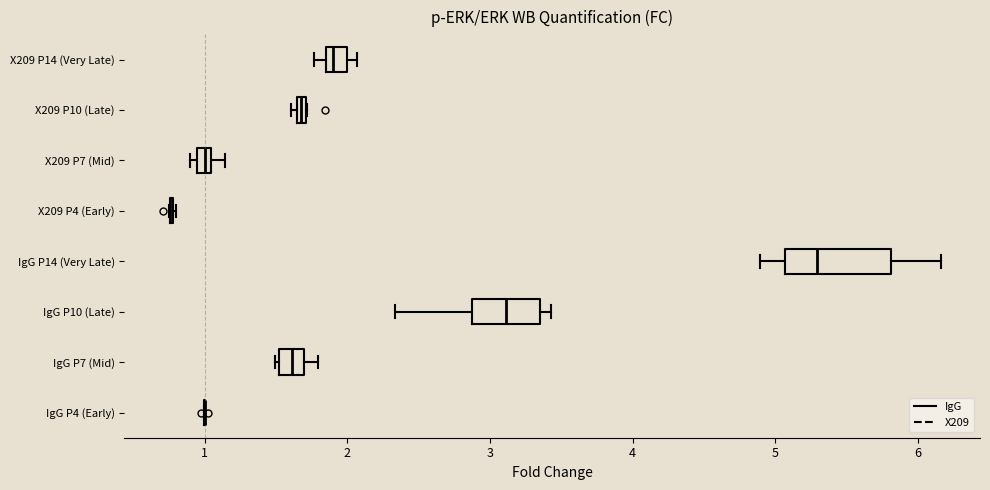

Comparing the boxes themselves (not the whiskers), which one is the widest?

IgG P14 (Very Late)